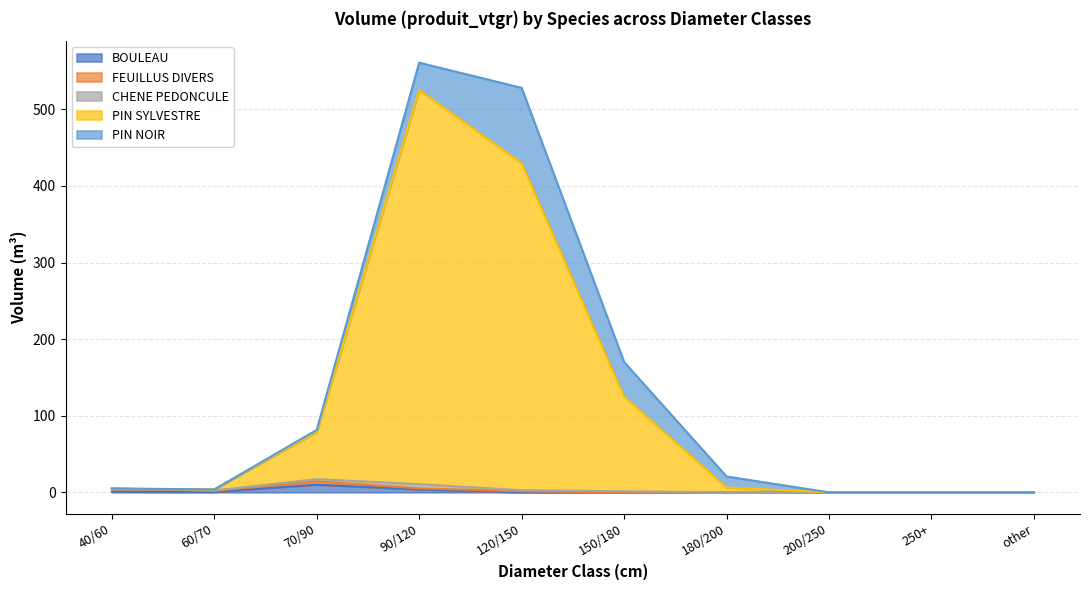

Is it true that BOULEAU equals 0.8 at 40/60?

True